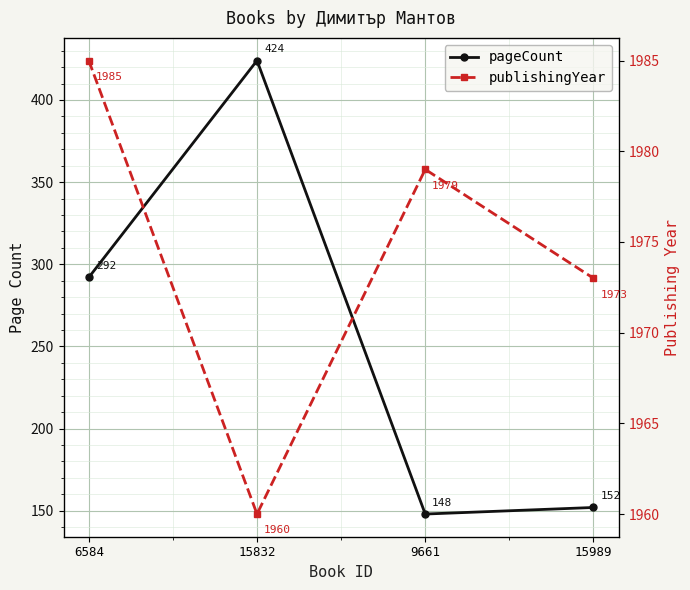

Count the number of categories in the chart.

4